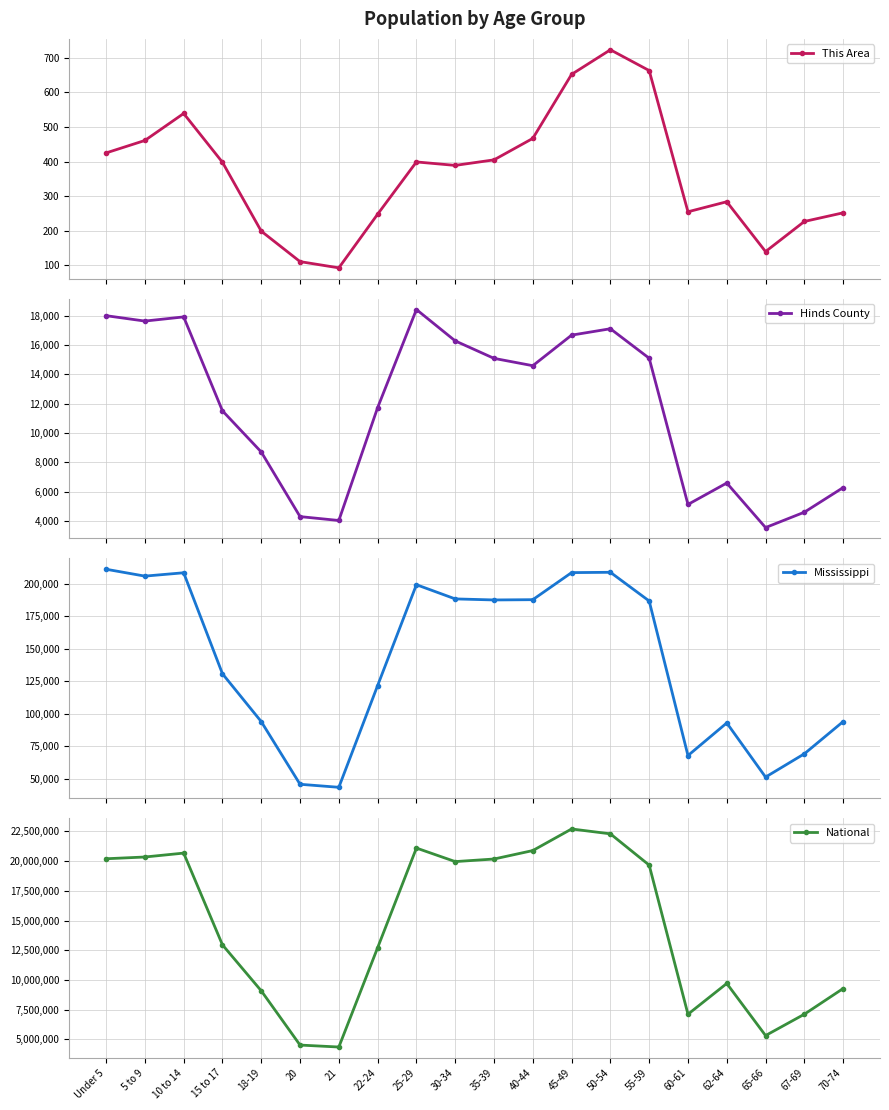

What is the sum of the This Area values at 70-74 and 25-29?

651